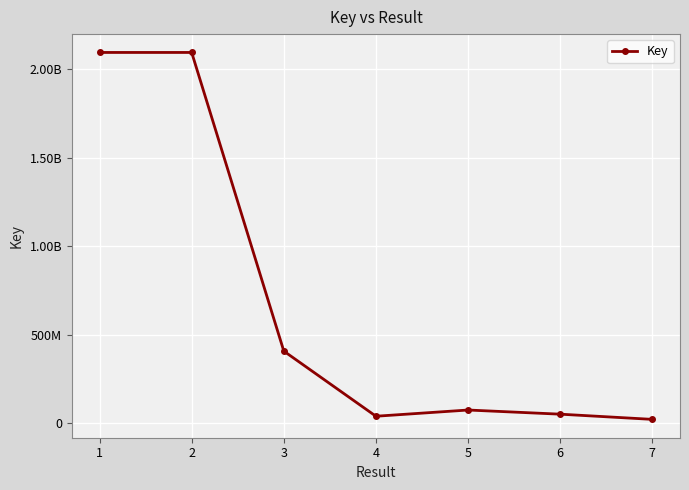

How many interior local peaks (higher than both neighbors) does the data have?

1